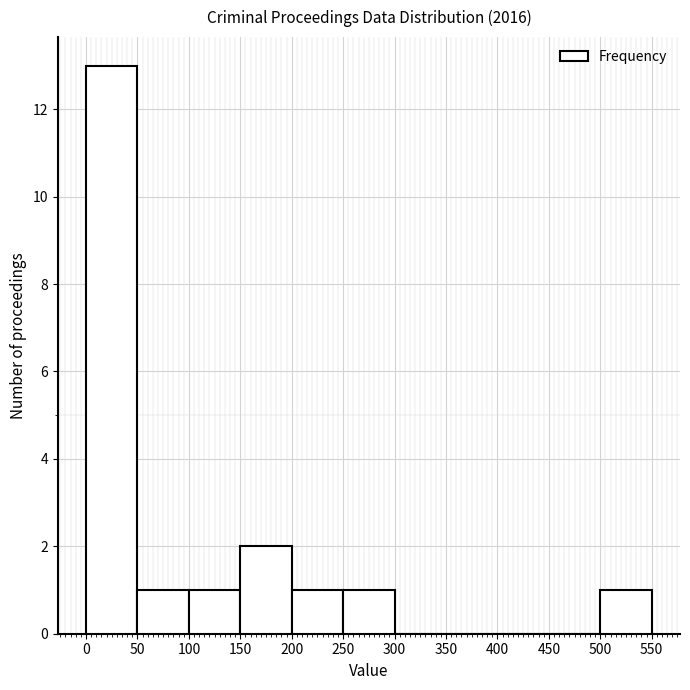

Over which range of the x-axis is the bar tallest?

0 to 50